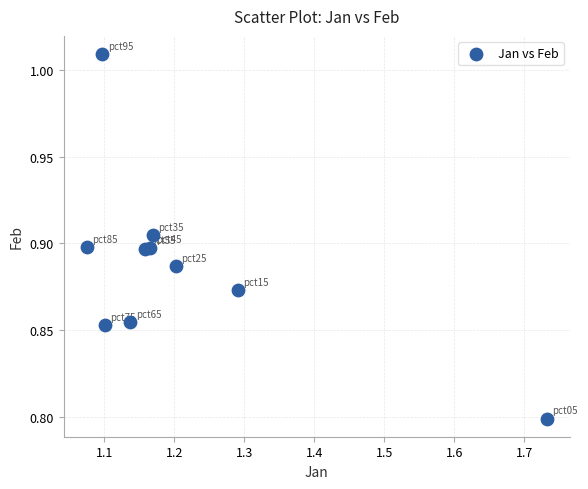

What Y value in the scatter plot is closest to 0?

0.8